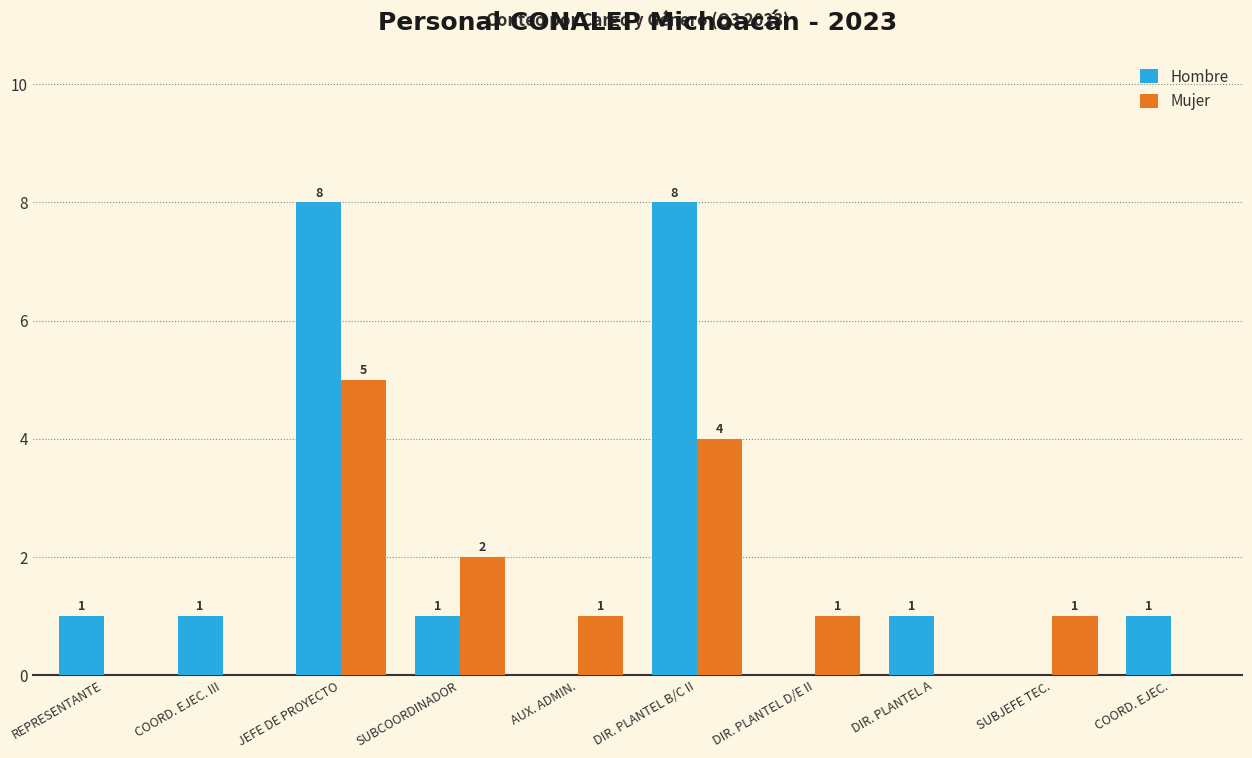

Between JEFE DE PROYECTO and SUBCOORDINADOR, which series saw the biggest shift?

Hombre